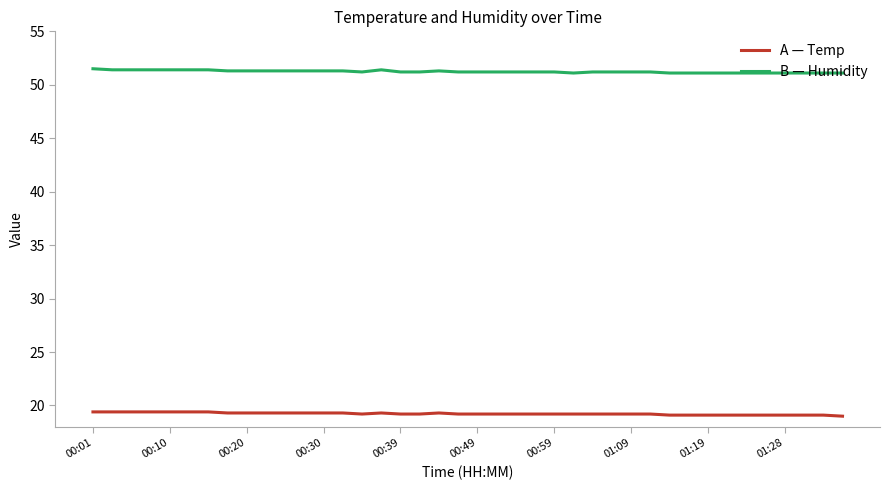

How many categories are shown in the chart?

40